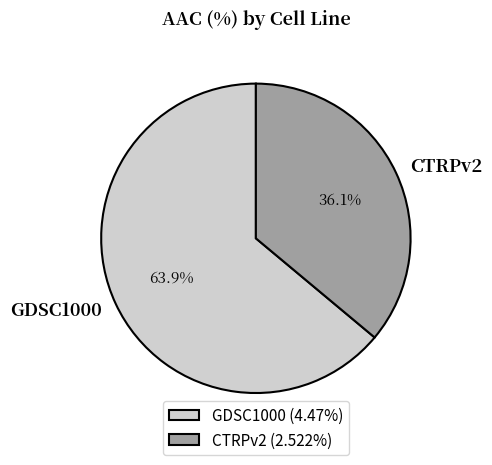

What is the smallest slice in the pie chart?

CTRPv2